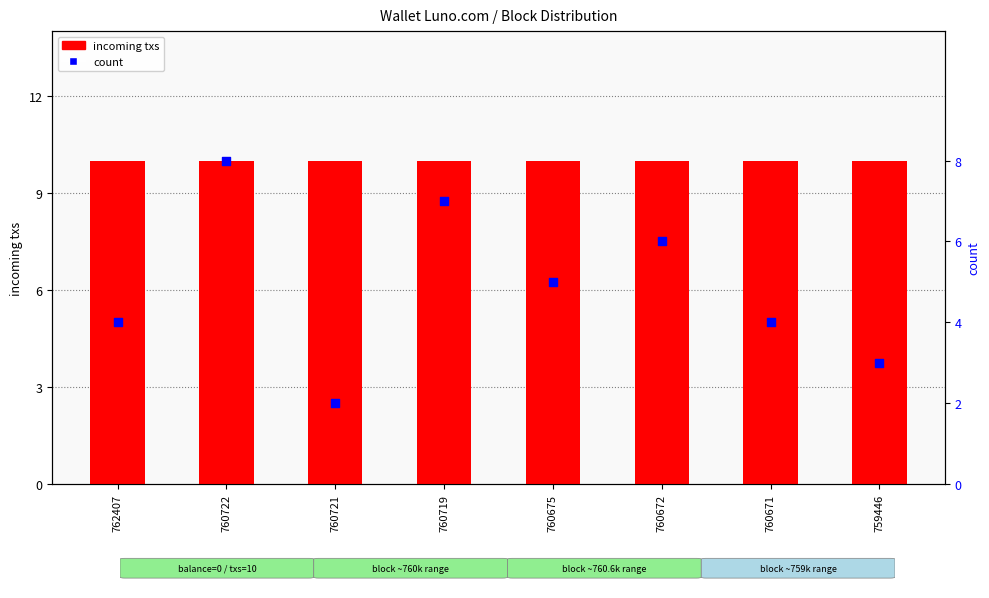

What are all the series names shown in the legend?

incoming txs, count